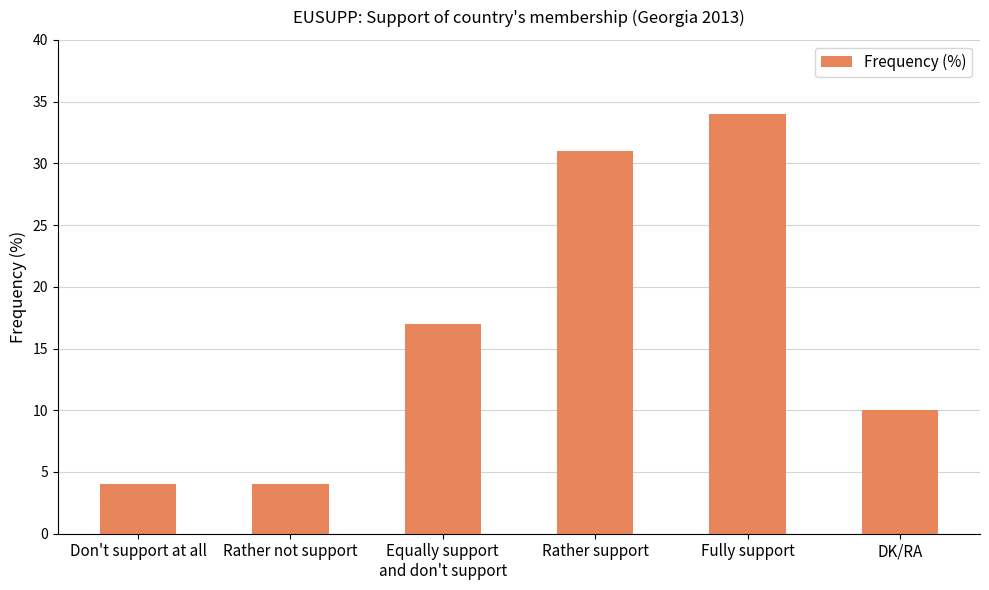

What is the difference between the maximum and minimum values?

30